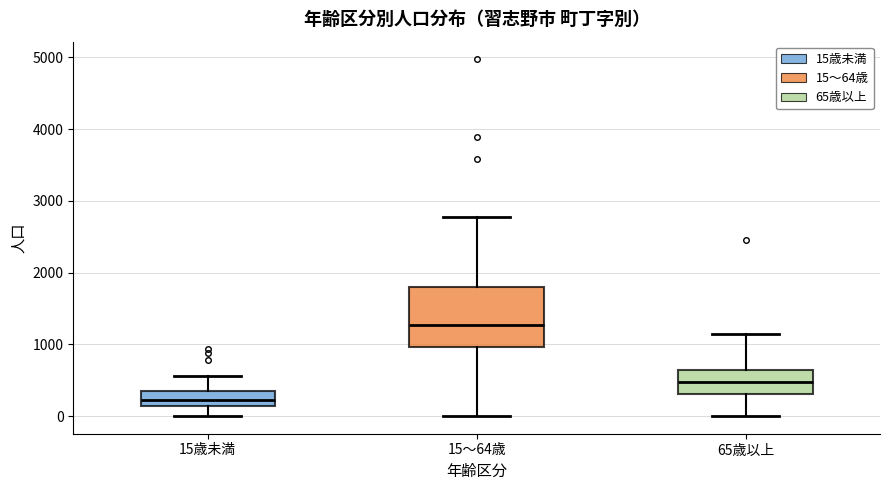

Reading left to right, read every box against the y-axis: the position of its median line, the range the box covers, and the ends of its whiskers. The values are not printed on the chart, so give them approximately, as read against the axis.

15歳未満: median 200, box 100 to 400, whiskers 0 to 600
15～64歳: median 1300, box 1000 to 1800, whiskers 0 to 2800
65歳以上: median 500, box 300 to 600, whiskers 0 to 1200